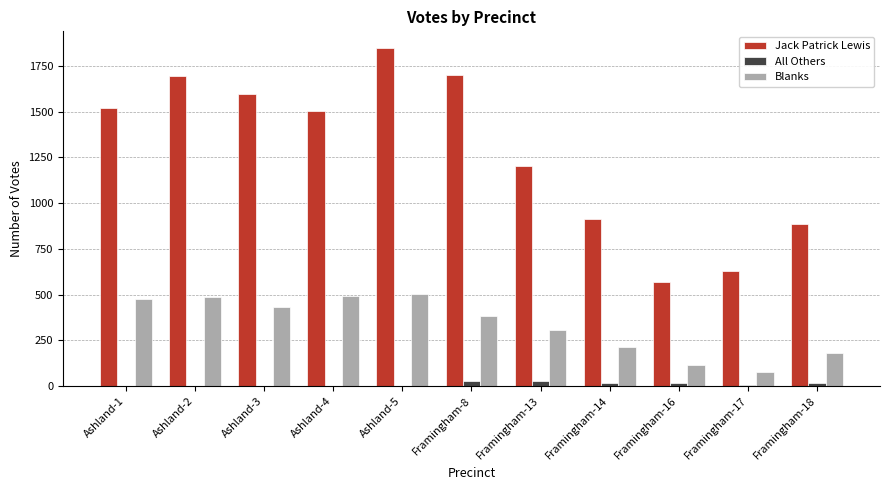

At which label is Jack Patrick Lewis closest to 1208?

Framingham-13